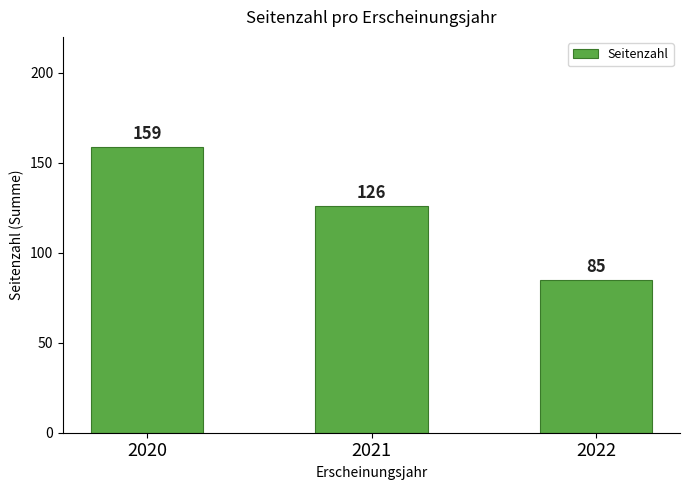

List the labels in order of value, smallest first.

2022, 2021, 2020